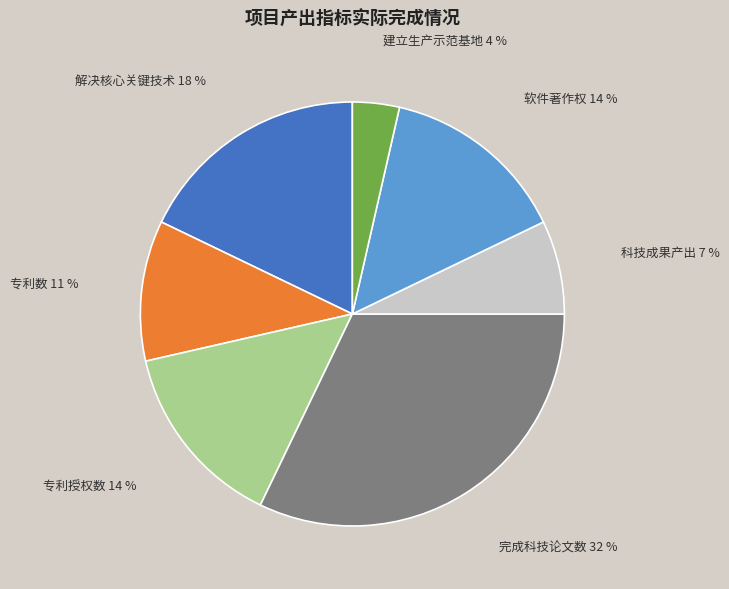

Do 软件著作权 and 解决核心关键技术 together represent more than half of the pie?

No